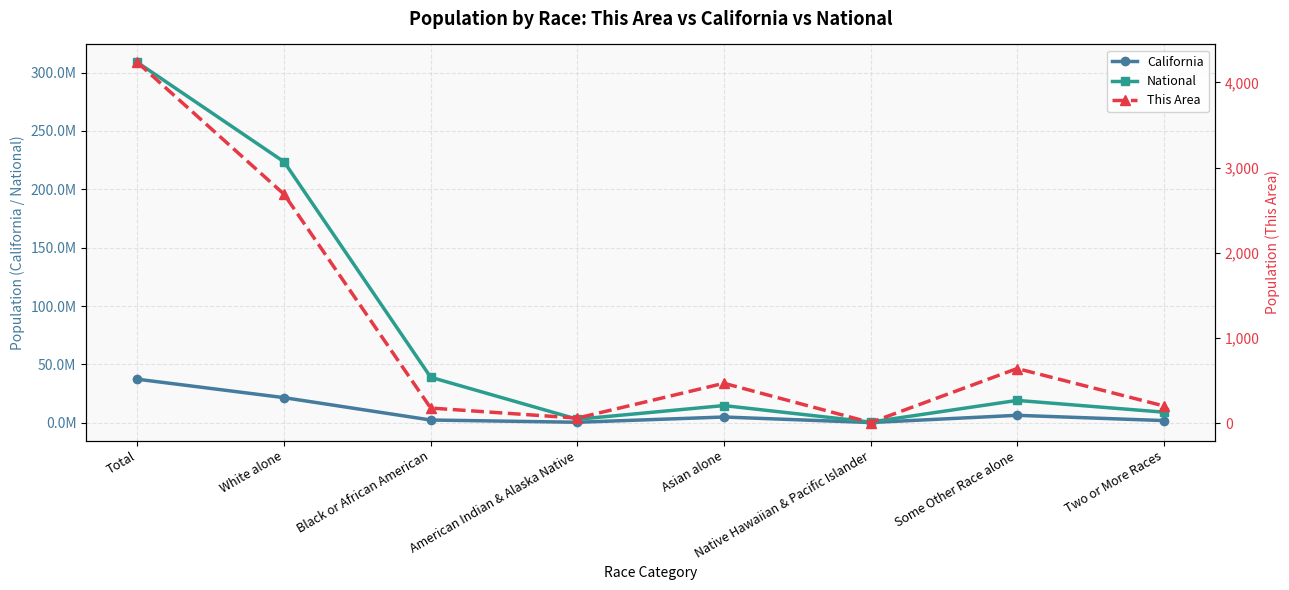

Which series has the largest total across all categories?

National